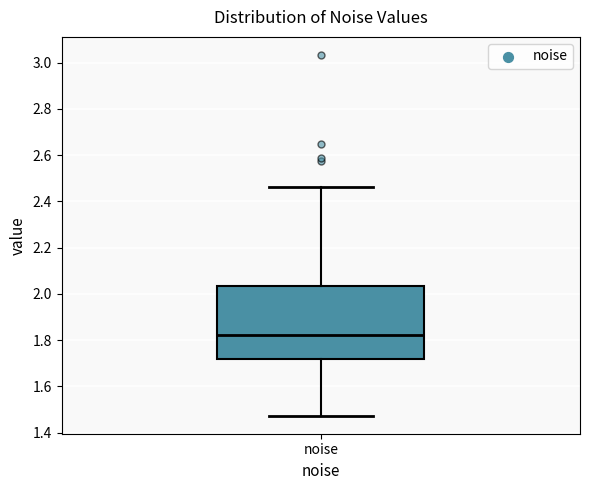

Transcribe this box plot: give where the median line is, the range the box spans, and where the two whiskers end, as read against the y-axis. The values are not printed on the chart, so give them approximately, as read against the axis.

median 1.82, box 1.72 to 2.04, whiskers 1.48 to 2.46